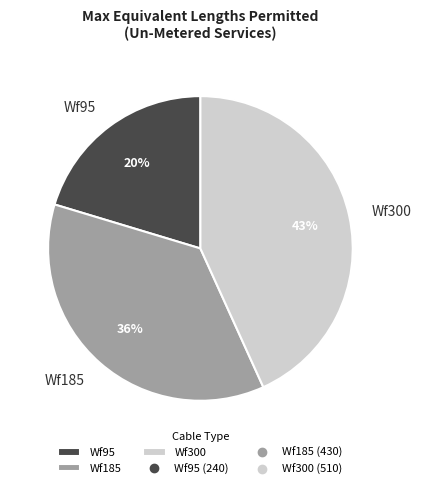

To the nearest percent, what is the difference between the Wf185 and Wf300 slice percentages?

7%